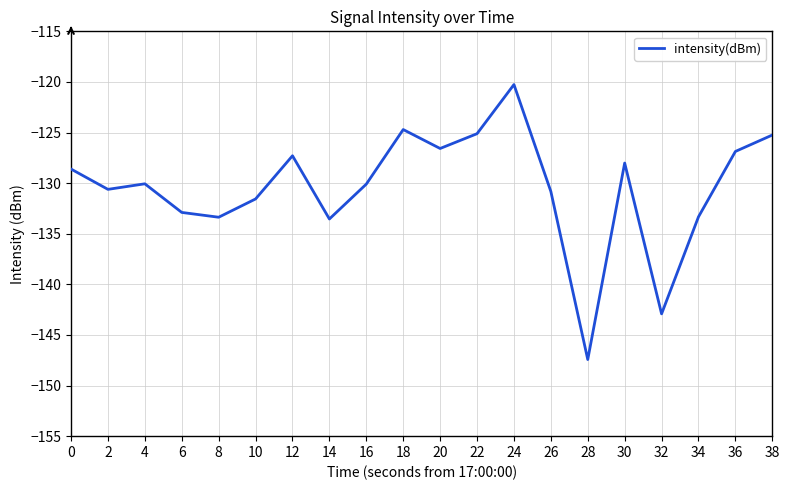

The chart shows a value of -91.4 at 34. True or false?

False